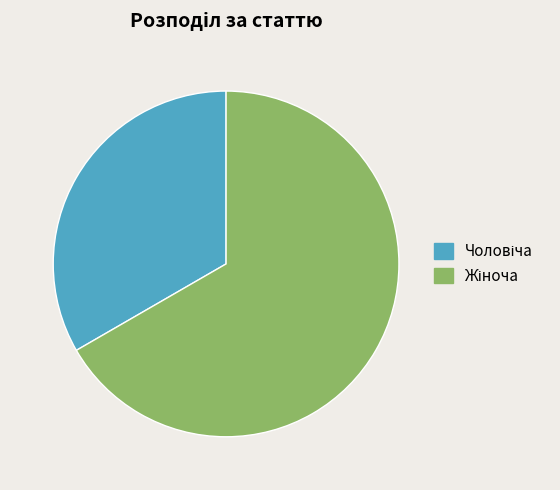

Is there a majority slice in this chart?

Yes